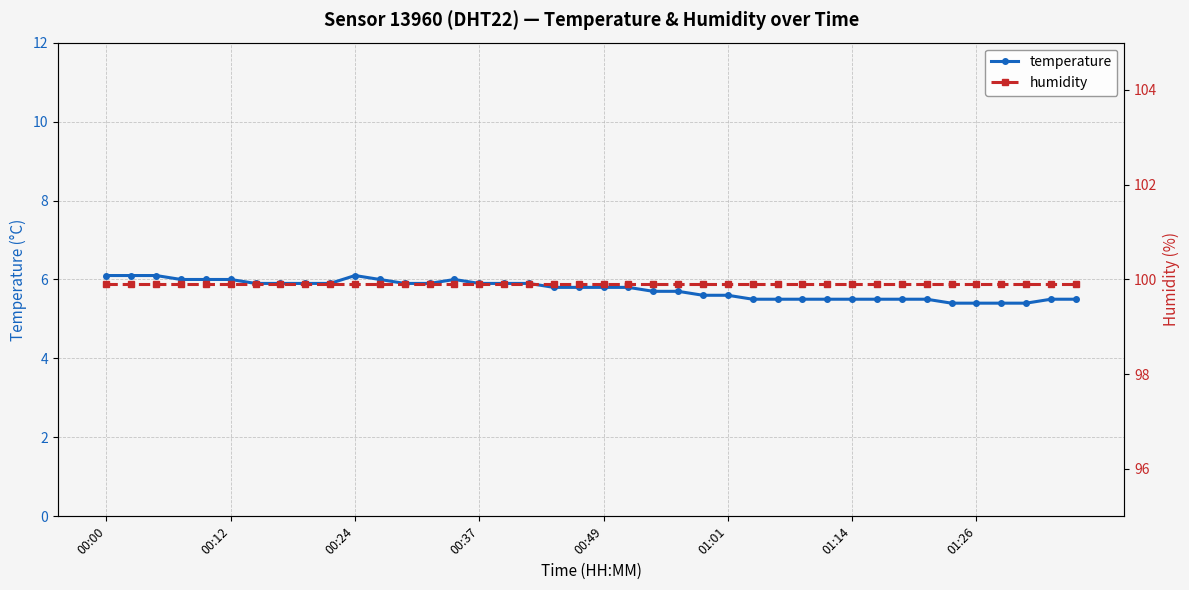

What is the lowest value of the temperature series?

5.4